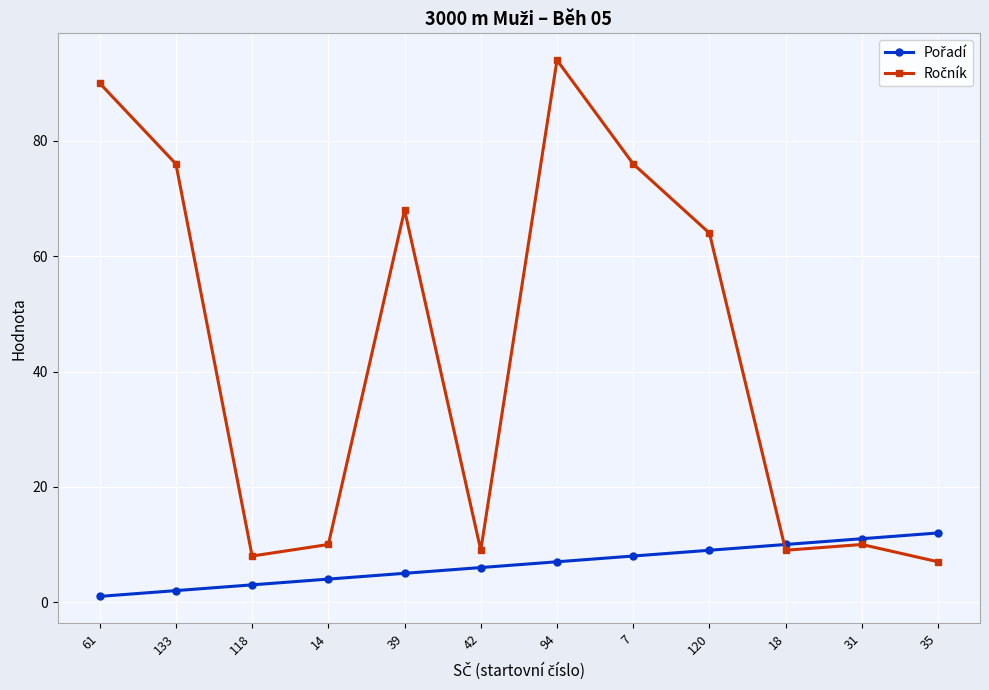

What is the total value across all series at 39?

73